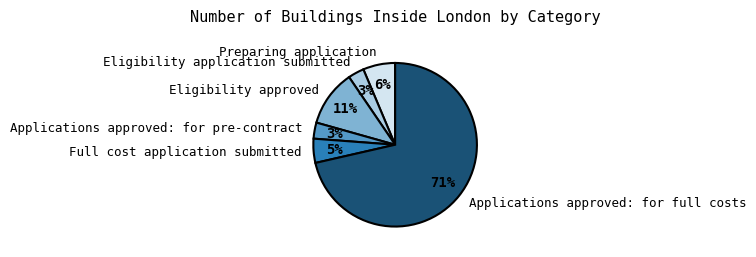

Which has a higher value, Preparing application or Eligibility application submitted?

Preparing application